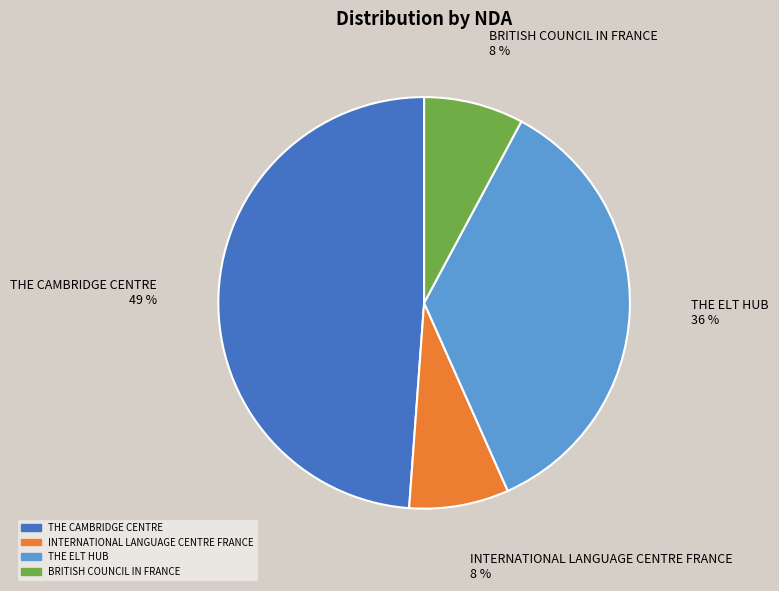

The THE ELT HUB slice represents 28% of the pie. True or false?

False